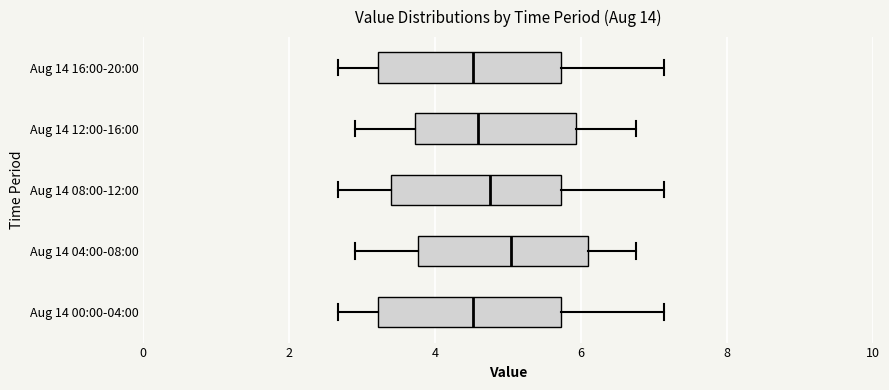

Reading bottom to top, transcribe this box plot: for each box, give where its median line is, the range the box spans, and where its two whiskers end, as read against the x-axis. The values are not printed on the chart, so give them approximately, as read against the axis.

Aug 14 00:00-04:00: median 4.6, box 3.2 to 5.8, whiskers 2.6 to 7.2
Aug 14 04:00-08:00: median 5.0, box 3.8 to 6.0, whiskers 3.0 to 6.8
Aug 14 08:00-12:00: median 4.8, box 3.4 to 5.8, whiskers 2.6 to 7.2
Aug 14 12:00-16:00: median 4.6, box 3.8 to 6.0, whiskers 3.0 to 6.8
Aug 14 16:00-20:00: median 4.6, box 3.2 to 5.8, whiskers 2.6 to 7.2